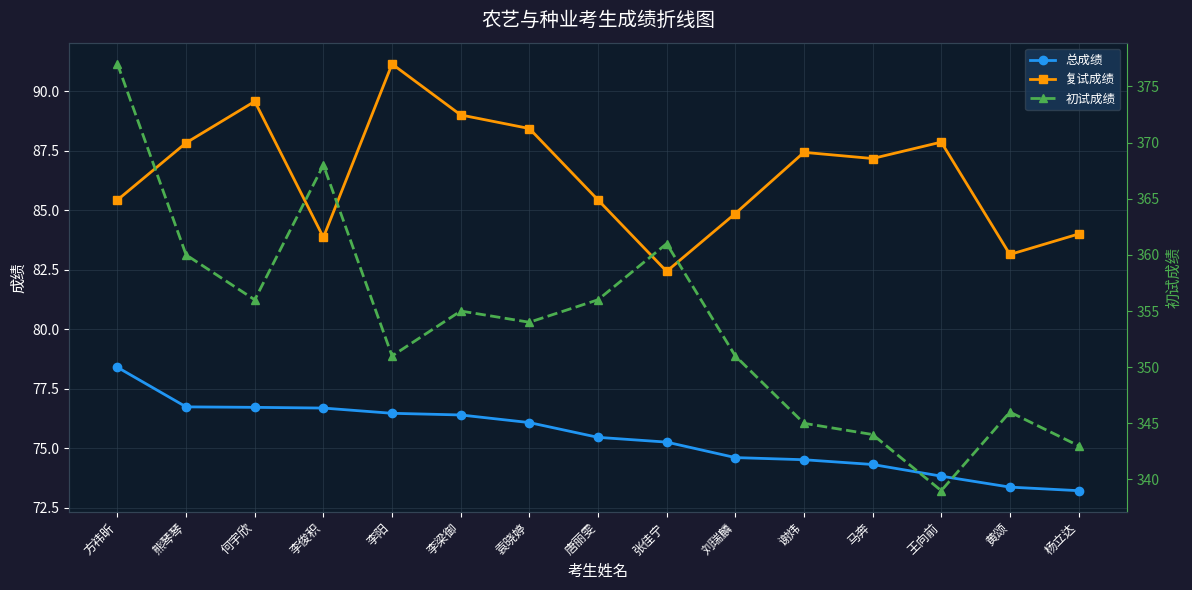

Which category has the highest value in the 复试成绩 series?

李阳